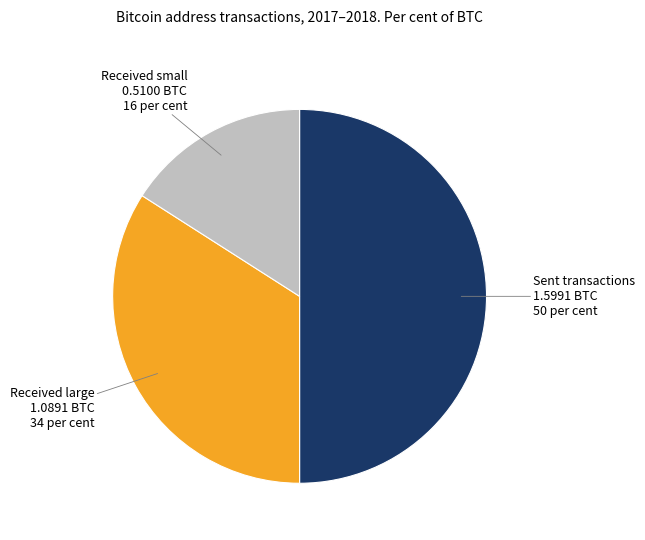

Does Received large 1.0891 BTC account for over 50% of the chart?

No